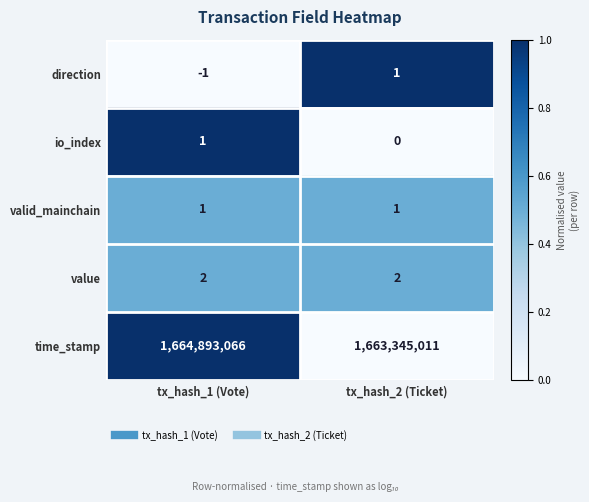

Reading left to right, what are all the values shown in this chart?

direction: -1	1
io_index: 1	0
valid_mainchain: 1	1
value: 2	2
time_stamp: 1664893066	1663345011